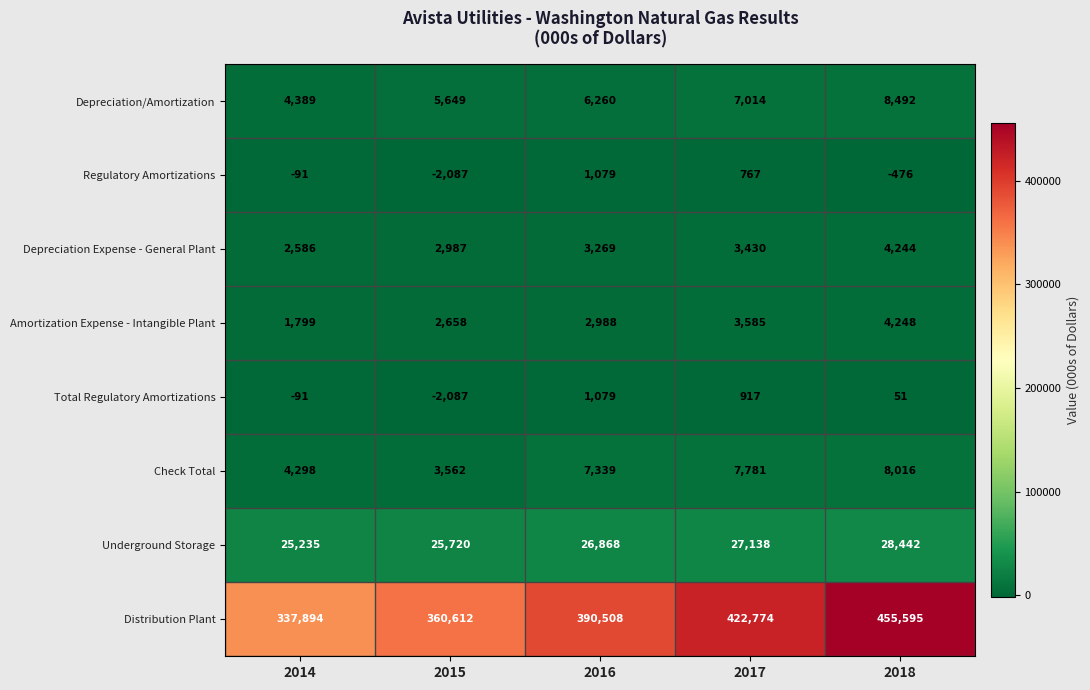

What value does the Regulatory Amortizations series have at 2017, to the nearest 10?

770